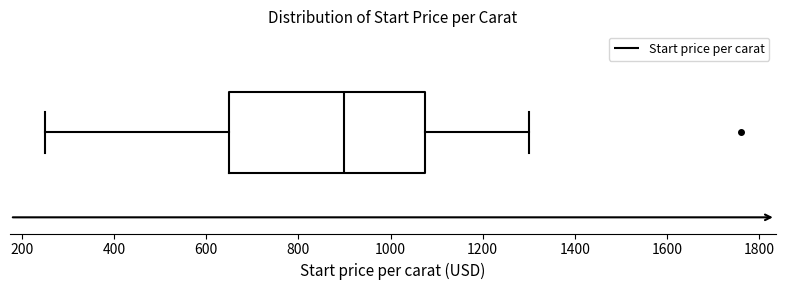

Where is the left edge of the box on the x-axis? The values are not printed on the chart, so give them approximately, as read against the axis.

660